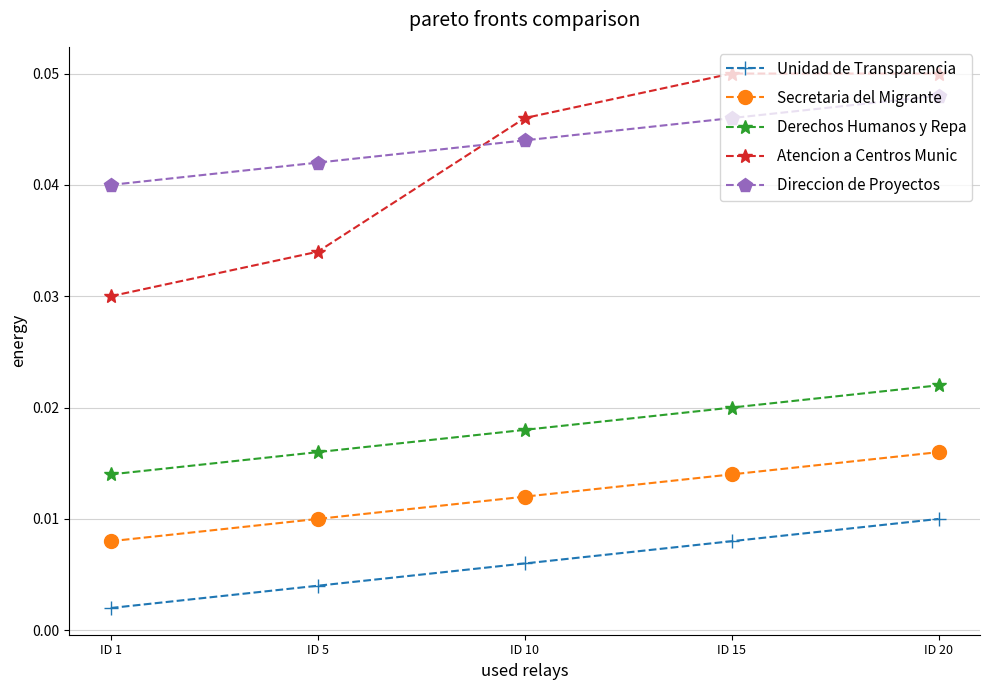

Does the chart display data point markers on the line(s)?

Yes